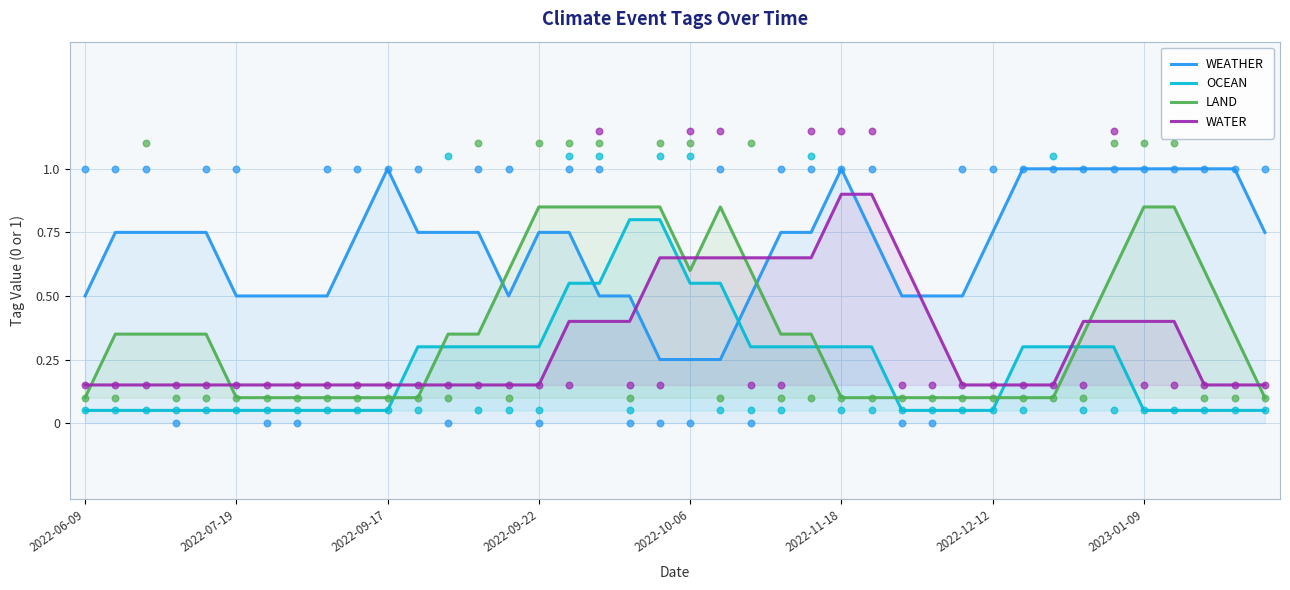

At how many categories does at least one series exceed 0?

40